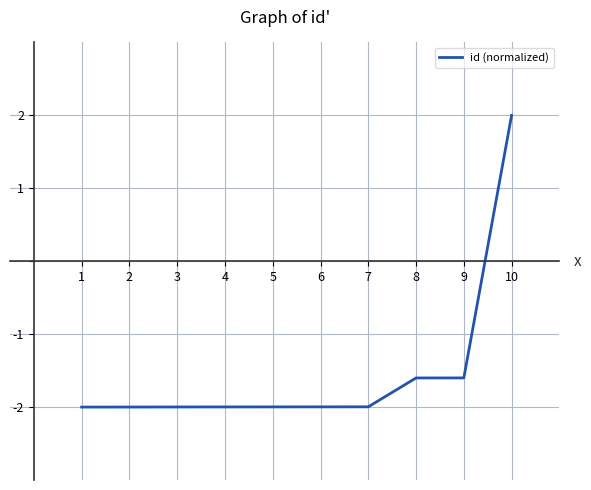

What is the approximate value at 6?

-2.0